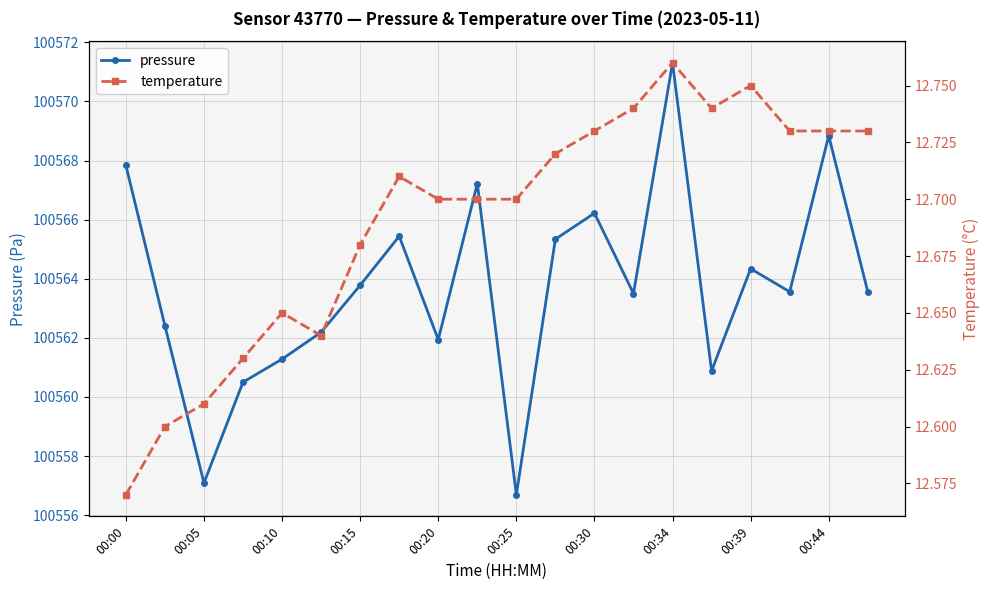

Which label corresponds to the smallest value in the chart?

00:00